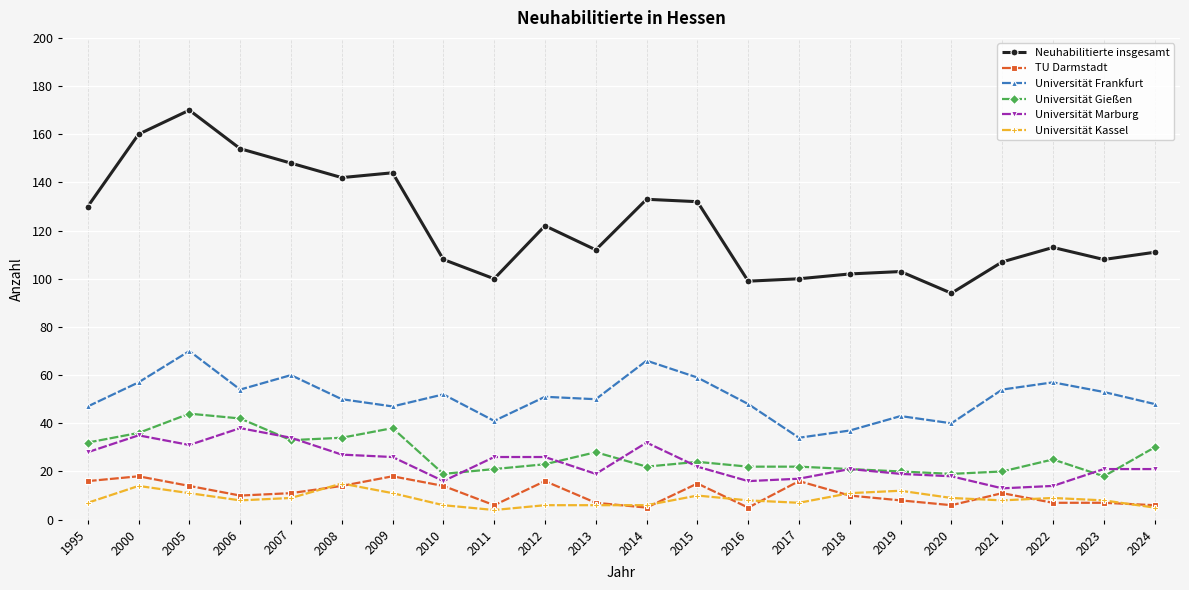

The value of TU Darmstadt at 2000 is 18. True or false?

True